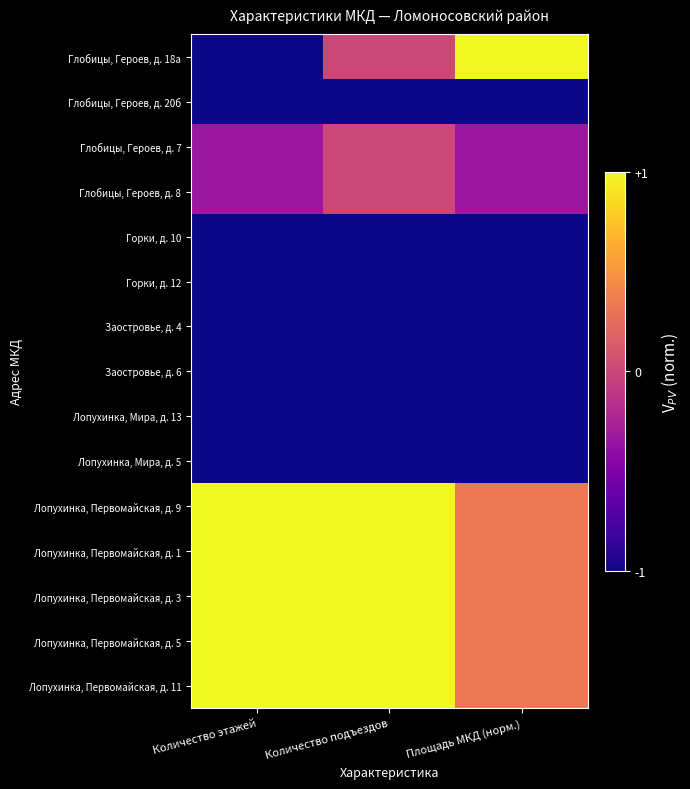

Which series has the largest total across all categories?

Лопухинка, Первомайская, д. 9